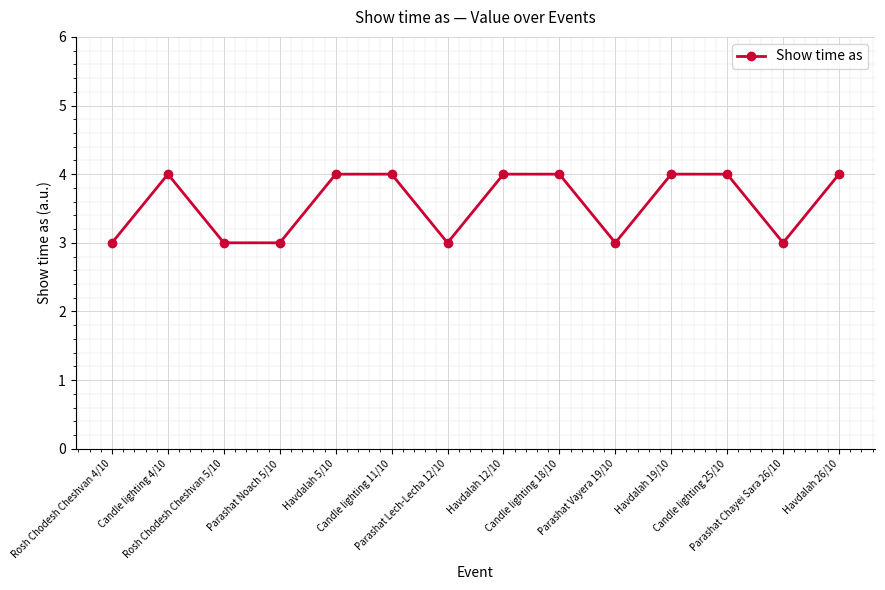

Reading right to left, what are all the values shown in this chart?

Havdalah 26/10=4	Parashat Chayei Sara 26/10=3	Candle lighting 25/10=4	Havdalah 19/10=4	Parashat Vayera 19/10=3	Candle lighting 18/10=4	Havdalah 12/10=4	Parashat Lech-Lecha 12/10=3	Candle lighting 11/10=4	Havdalah 5/10=4	Parashat Noach 5/10=3	Rosh Chodesh Cheshvan 5/10=3	Candle lighting 4/10=4	Rosh Chodesh Cheshvan 4/10=3